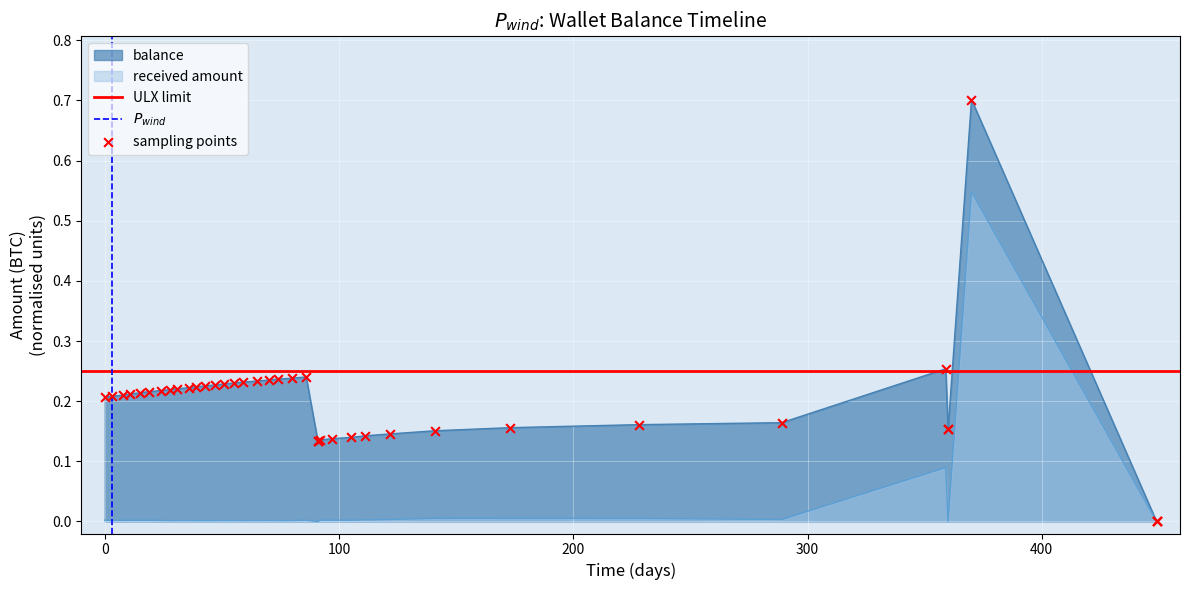

At how many categories does at least one series exceed 0?

36